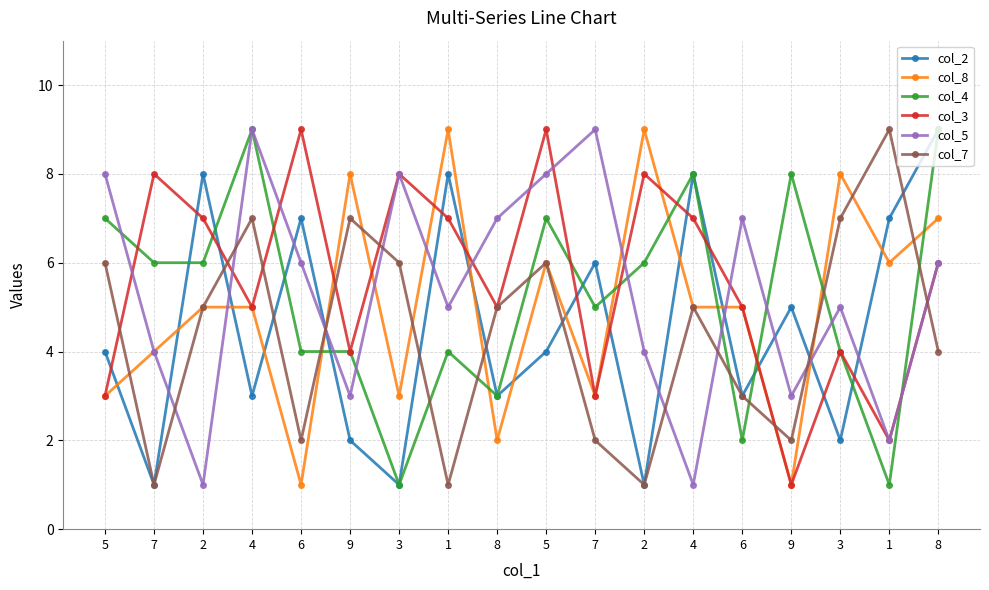

Count the number of data series in this chart.

6